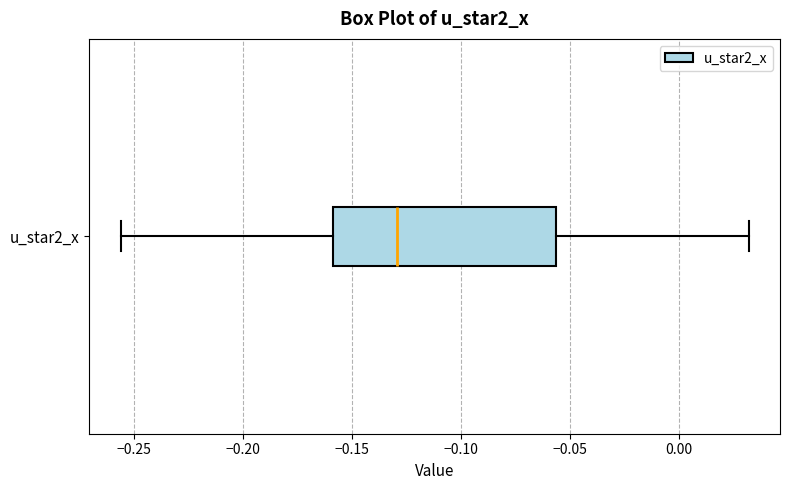

Where is the left edge of the box for u_star2_x on the x-axis? The values are not printed on the chart, so give them approximately, as read against the axis.

-0.160